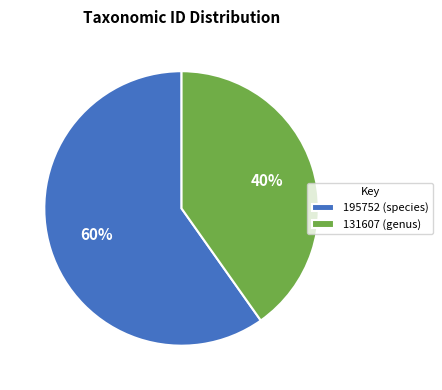

Does 195752 (species) account for over 50% of the chart?

Yes